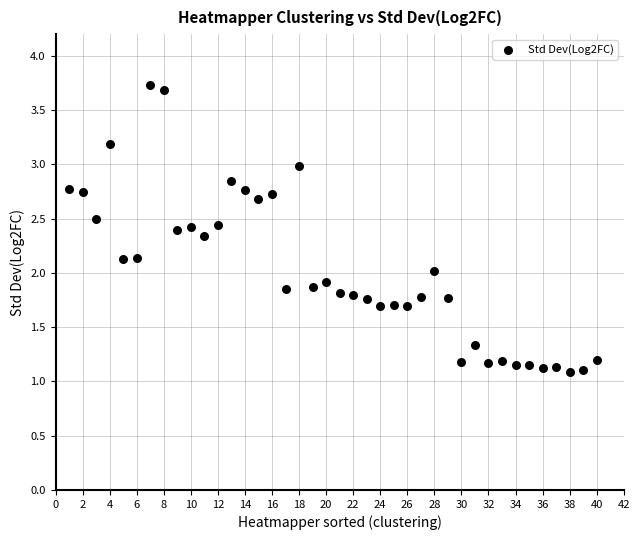

What is the range of X values (max minus min)?

39.0